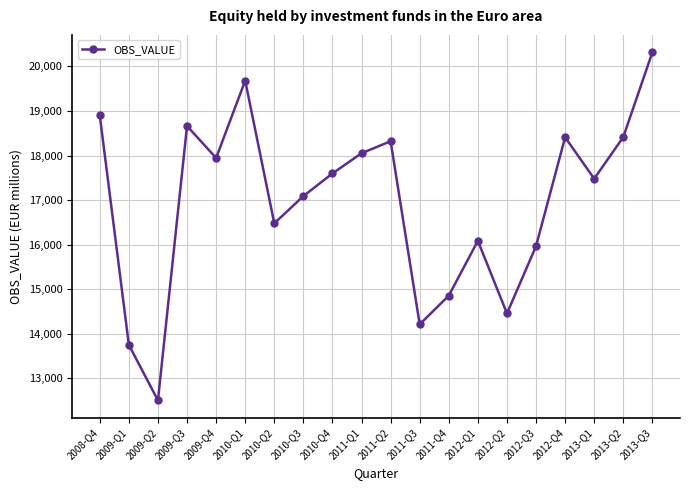

Does the chart have visible grid lines?

Yes